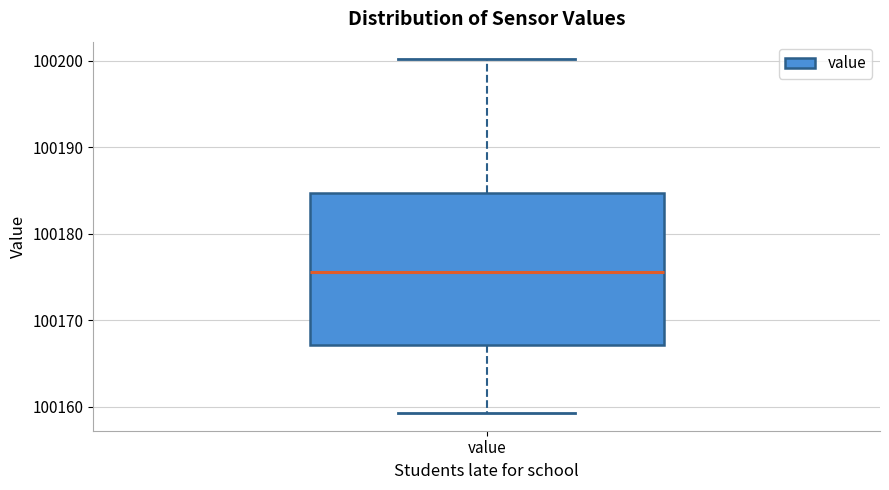

Read this box plot against the y-axis: the position of the median line, the range covered by the box, and the ends of both whiskers. The values are not printed on the chart, so give them approximately, as read against the axis.

median 100176, box 100167 to 100185, whiskers 100159 to 100200